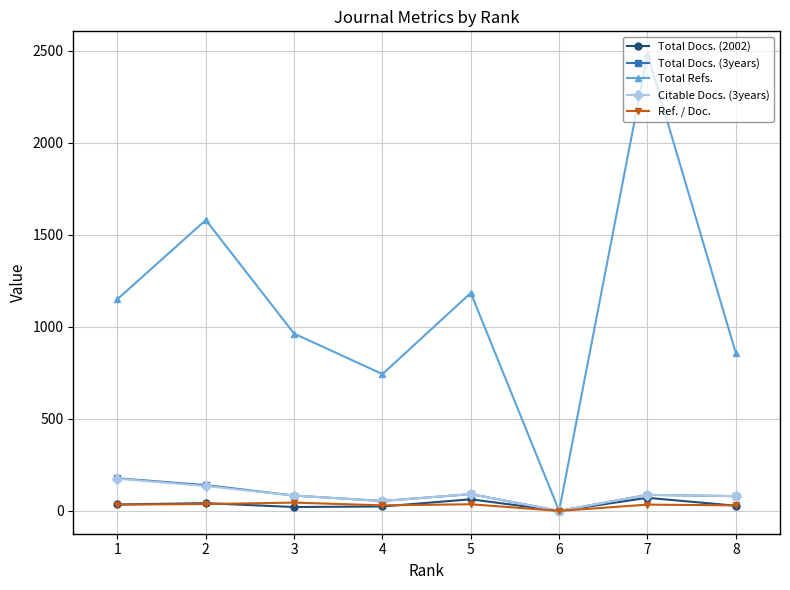

The Citable Docs. (3years) series shows 83 at 3. True or false?

True